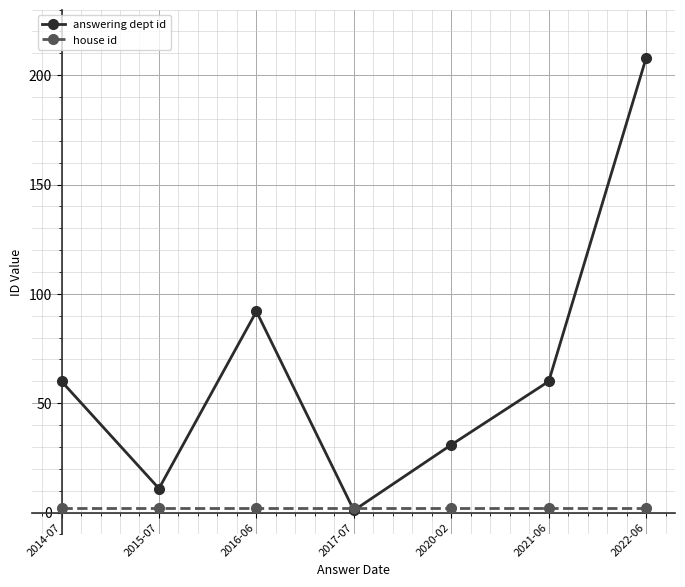

Which series has the largest total across all categories?

answering dept id